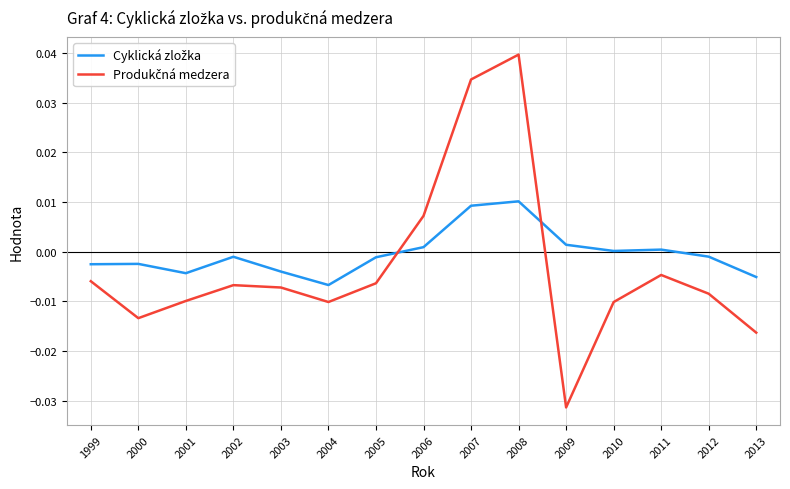

Which series ends up on top after the final intersection of Cyklická zložka and Produkčná medzera?

Cyklická zložka